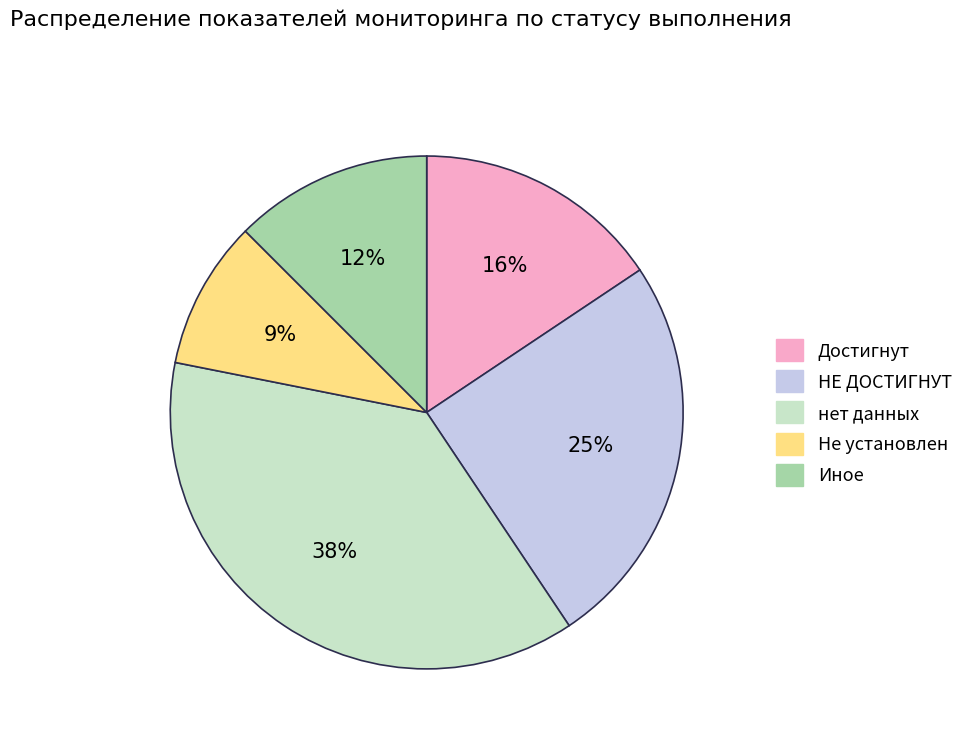

The Не установлен slice represents 9% of the pie. True or false?

True